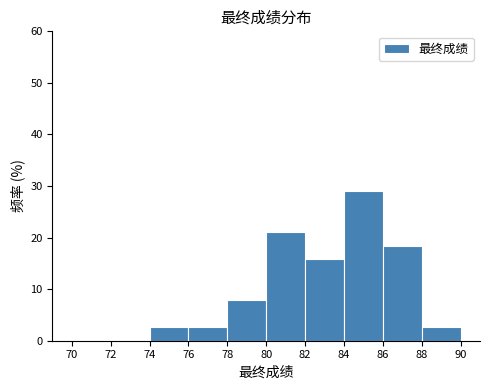

Over which range of the x-axis is the bar tallest?

84 to 86